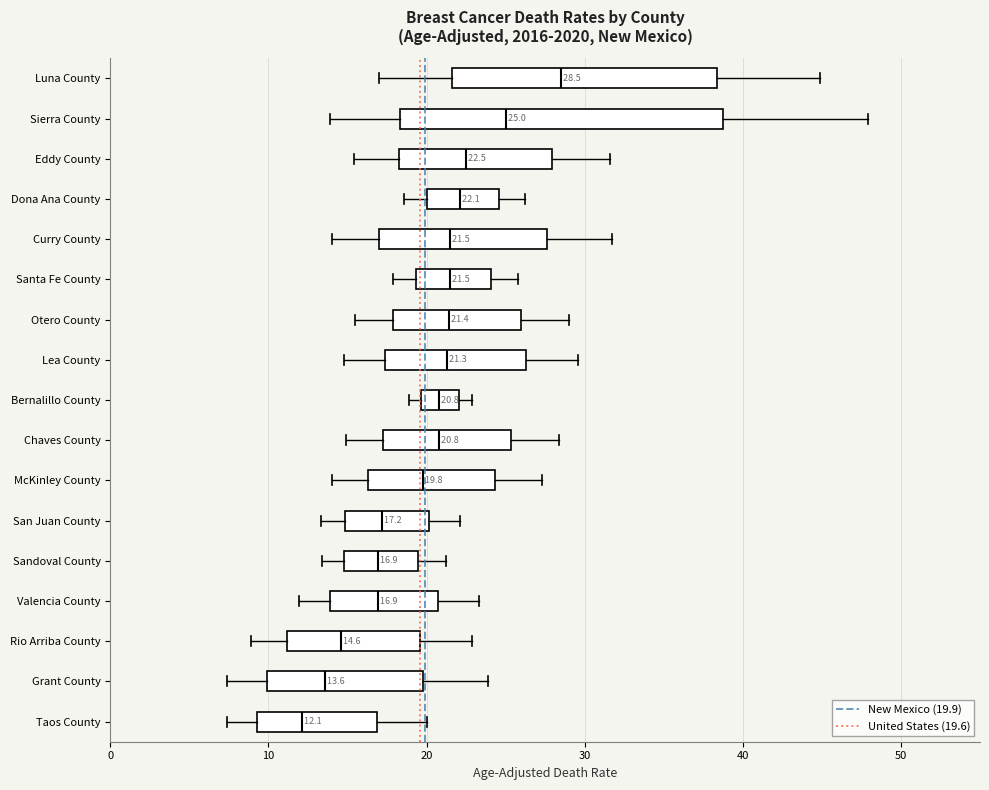

Which box is the widest, from its left edge to its right edge?

Sierra County